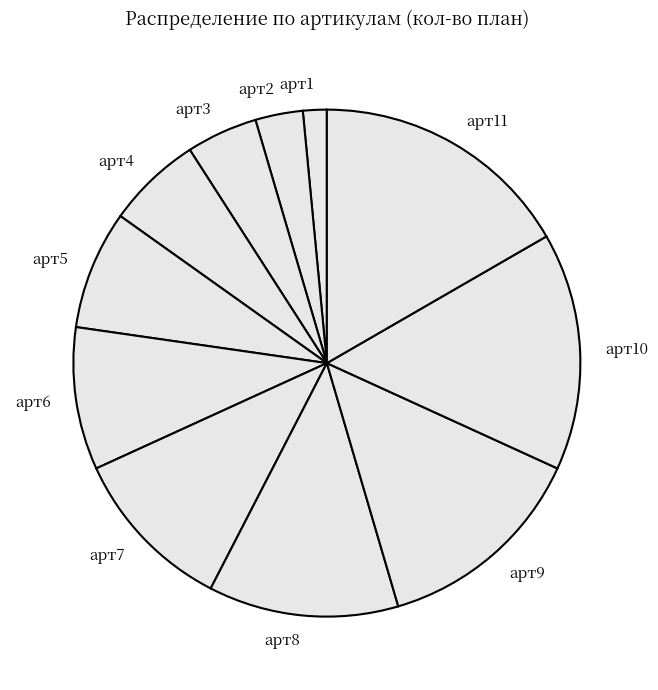

How many slices are in this pie chart?

11